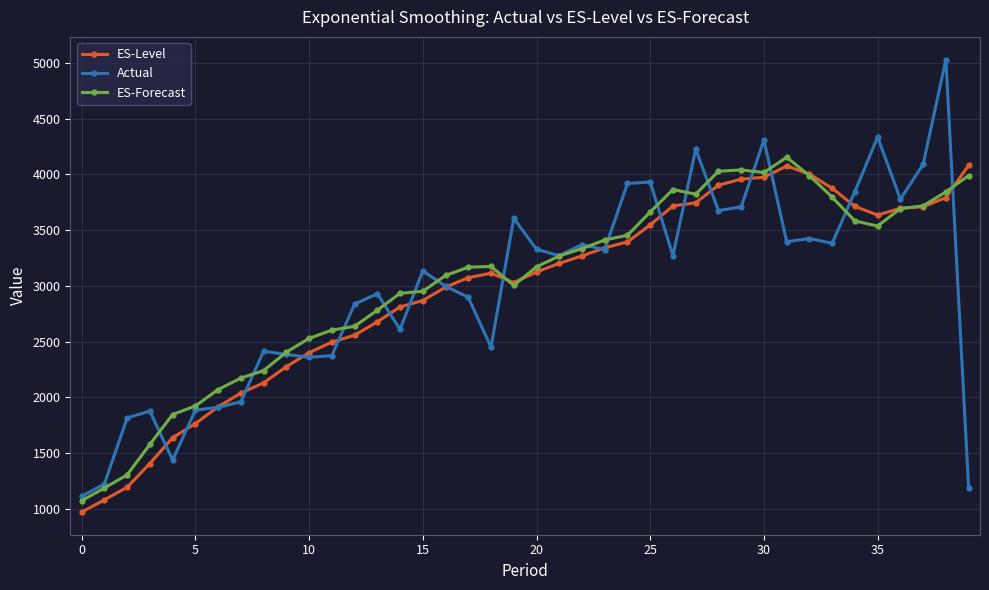

What is the value of the ES-Forecast point at the 4th from the left?

1579.0